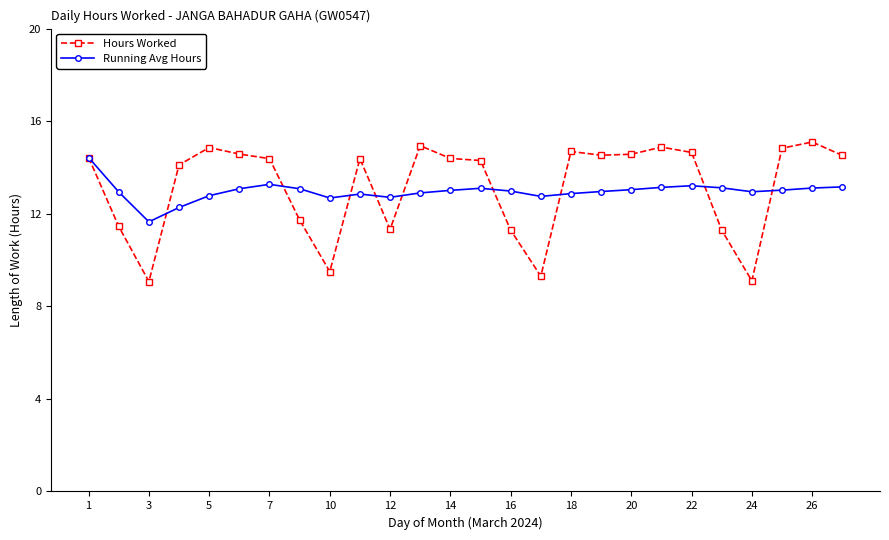

Which series has the widest spread of values?

Hours Worked